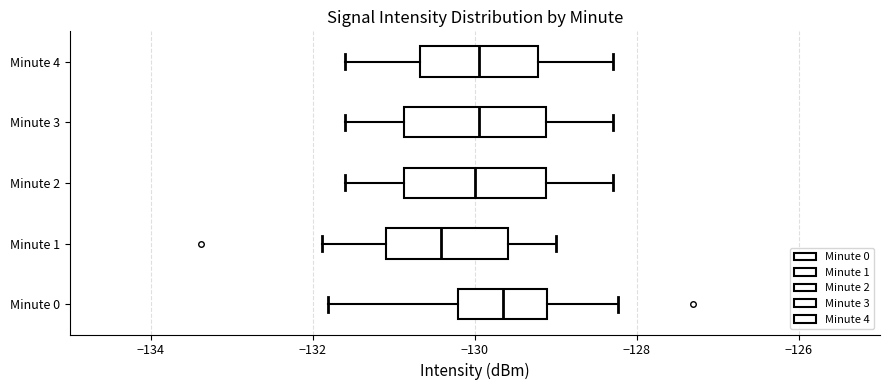

Which box has the furthest to the right median line?

Minute 0